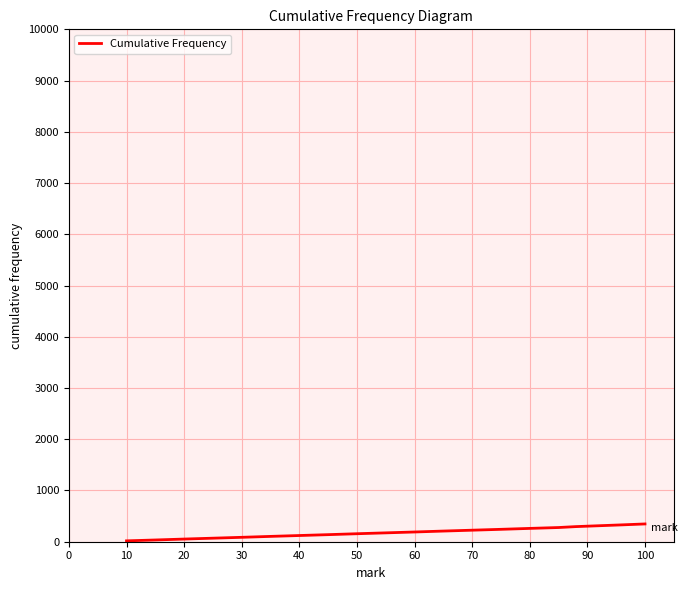

Does the chart display data point markers on the line(s)?

No